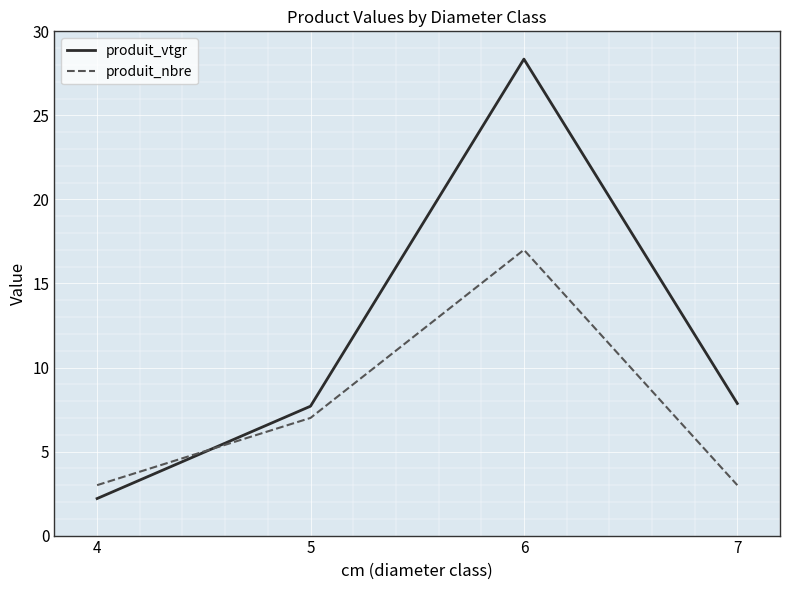

What are all the series names shown in the legend?

produit_vtgr, produit_nbre